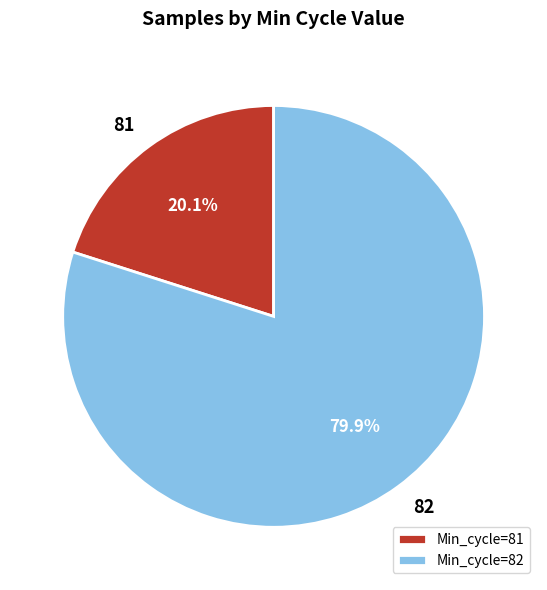

Which has a higher value, 81 or 82?

82